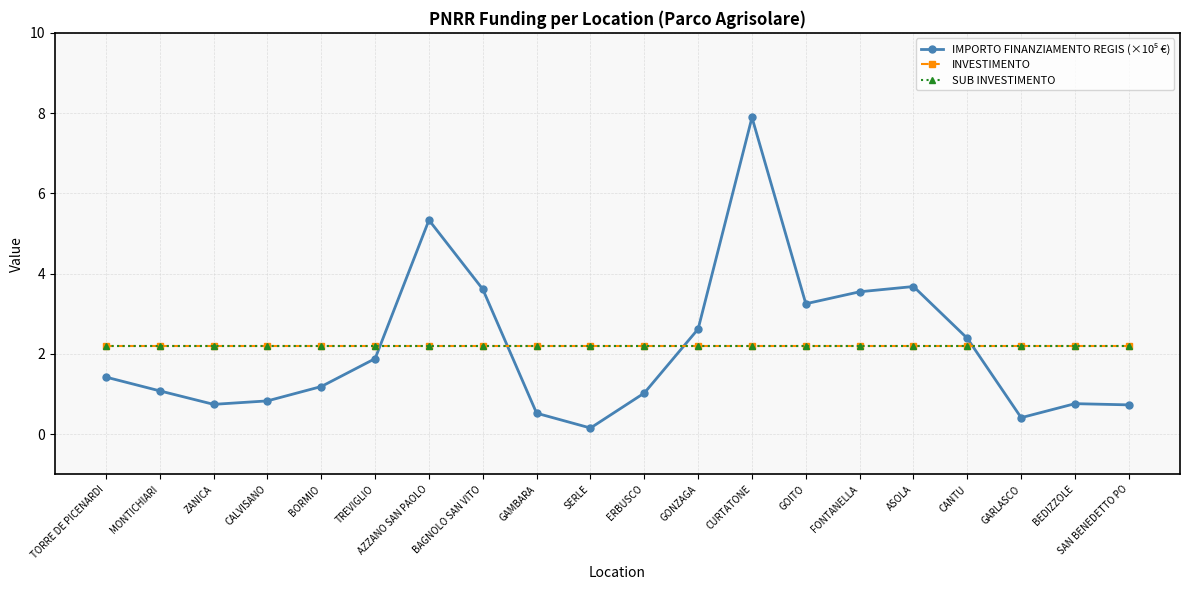

What position from the right is GARLASCO?

3